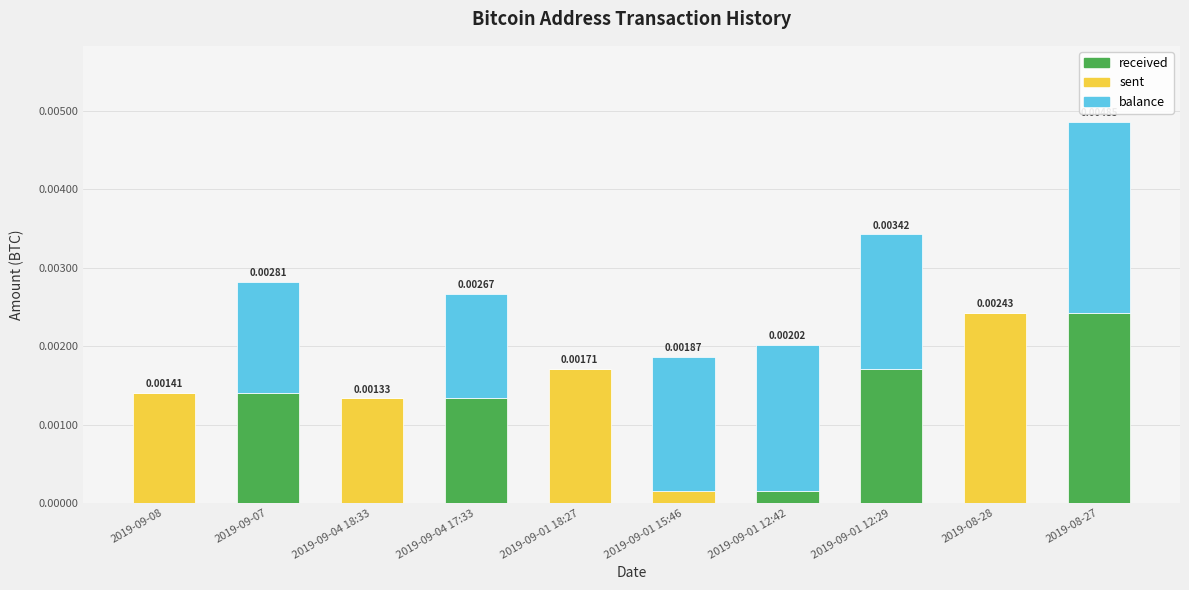

At which category is the sum across all series the highest?

2019-08-27